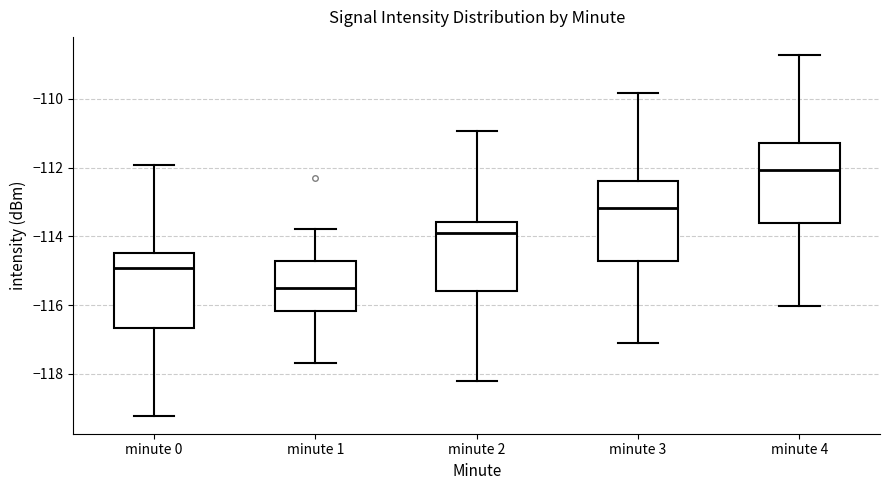

Which box has the highest median line?

minute 4